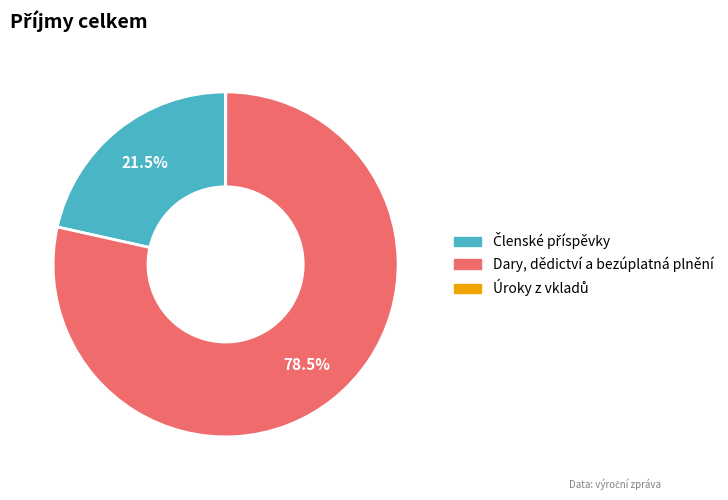

Does any single category account for the majority?

Yes